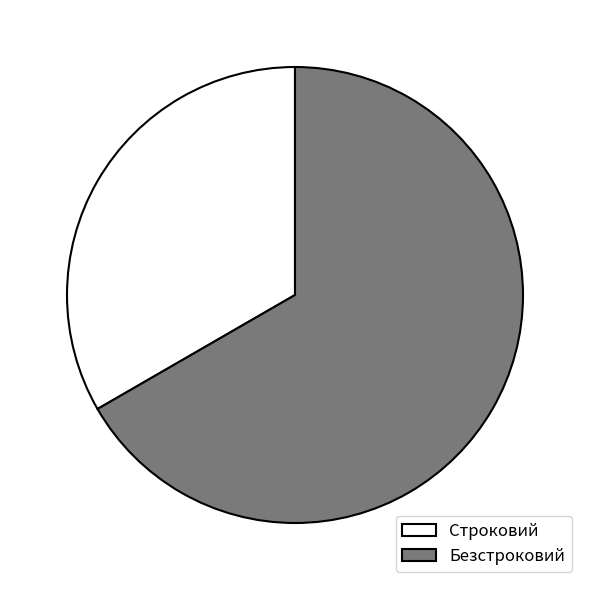

Combined, do Безстроковий and Строковий account for over 50%?

Yes